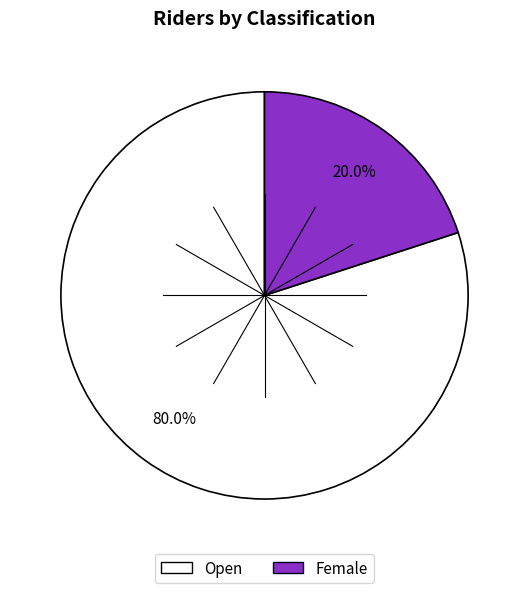

Count the number of slices in the pie.

2